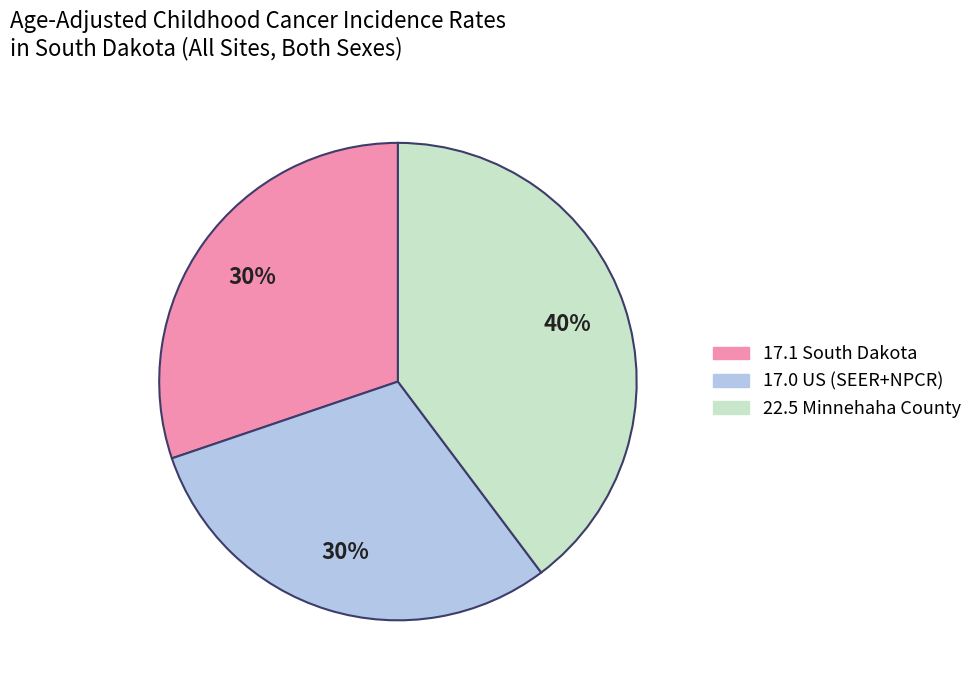

To the nearest percent, what is the difference between the largest and smallest slice percentages?

10%